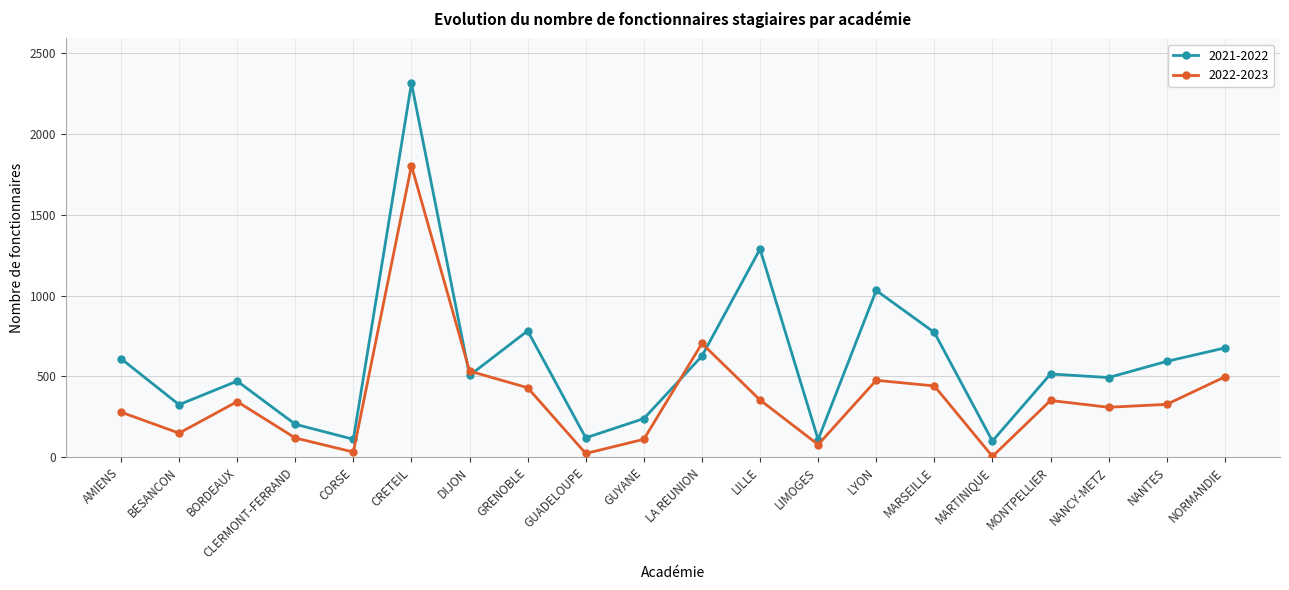

What is the total value across all series at NANCY-METZ?

802